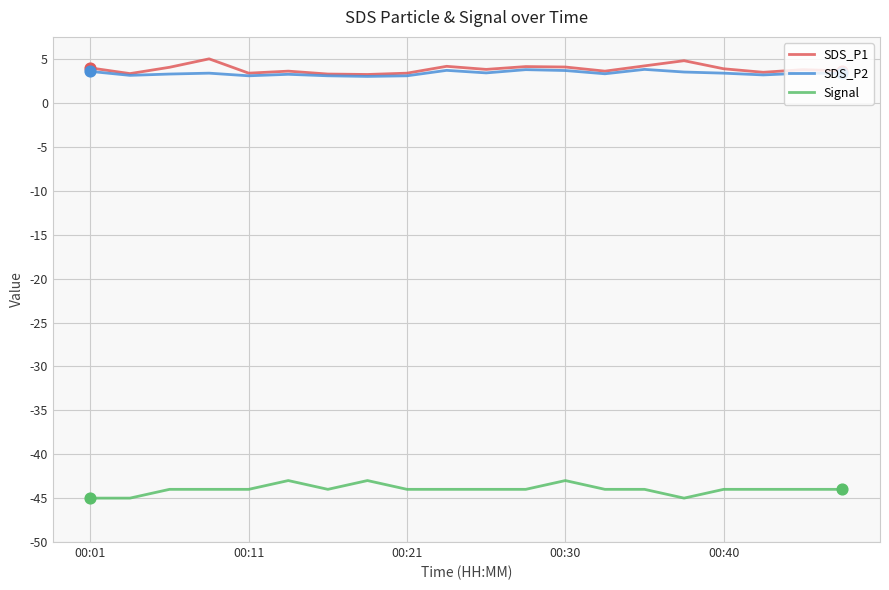

What is the smallest value displayed?

-45.0